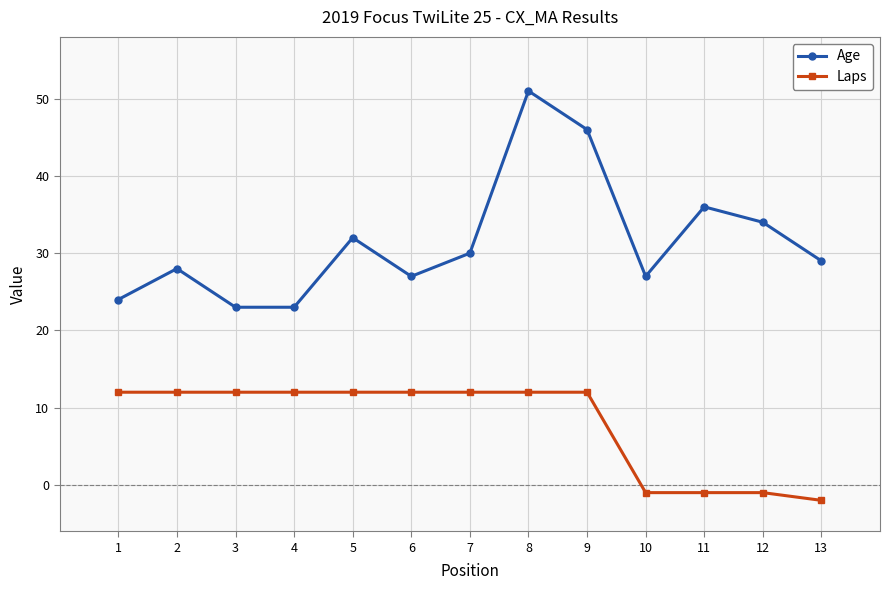

Reading left to right, what are all the values shown in this chart?

Age: 1=24	2=28	3=23	4=23	5=32	6=27	7=30	8=51	9=46	10=27	11=36	12=34	13=29
Laps: 1=12	2=12	3=12	4=12	5=12	6=12	7=12	8=12	9=12	10=-1	11=-1	12=-1	13=-2